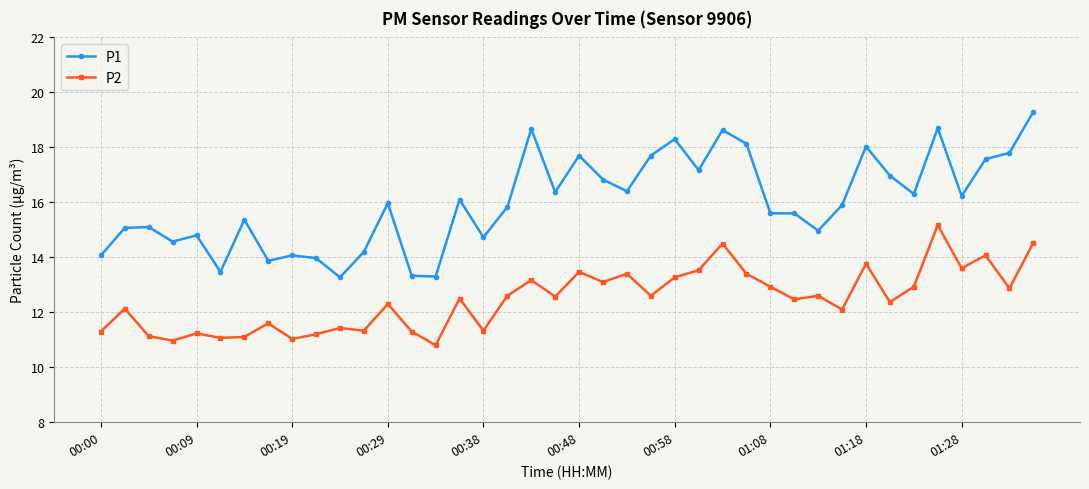

How many categories are shown in the chart?

40